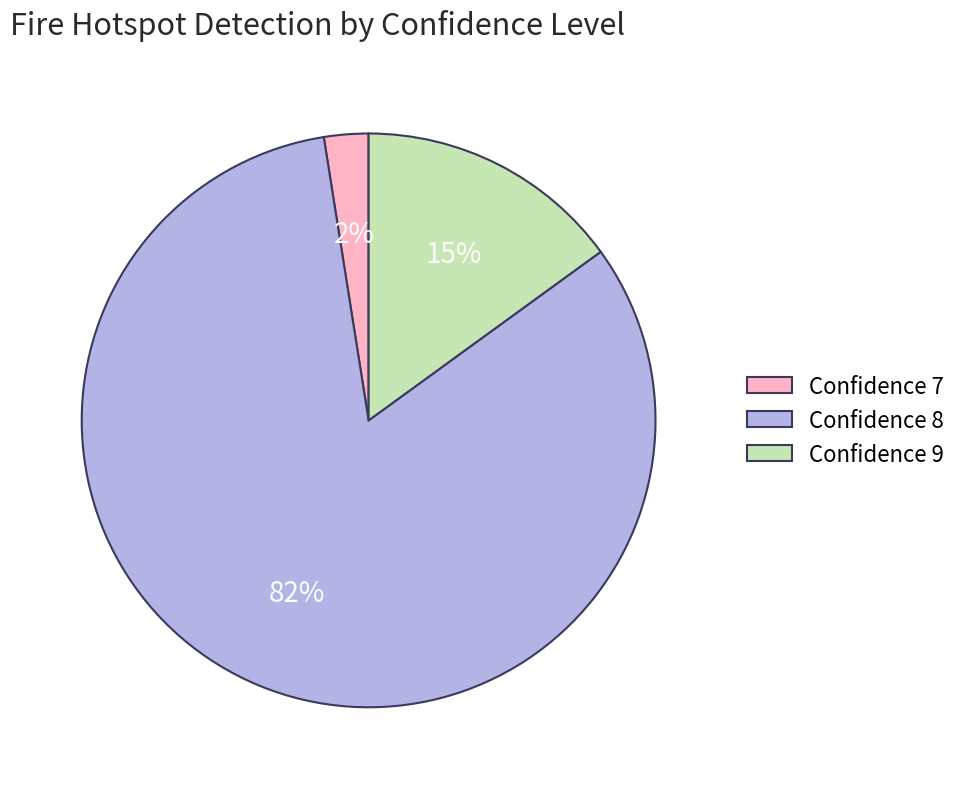

Does any single category account for the majority?

Yes